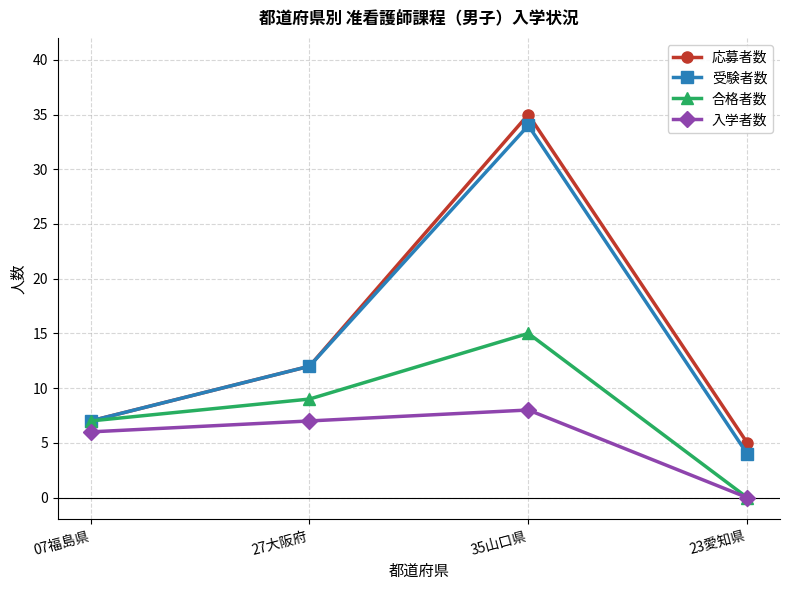

What position from the left is 35山口県?

3